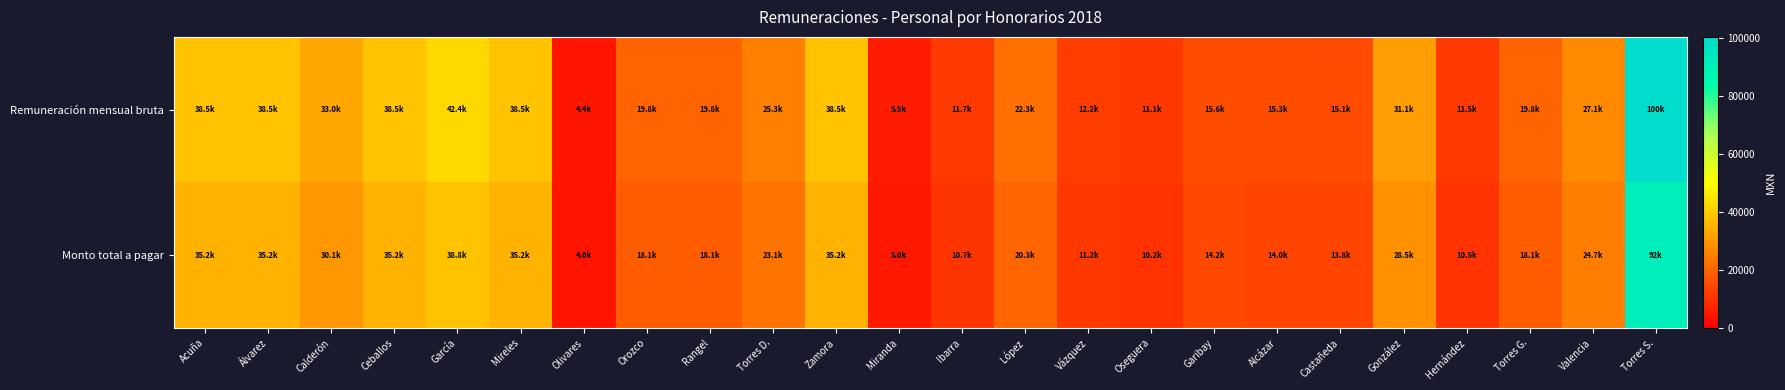

Which series has the largest range (max minus min)?

Remuneración mensual bruta